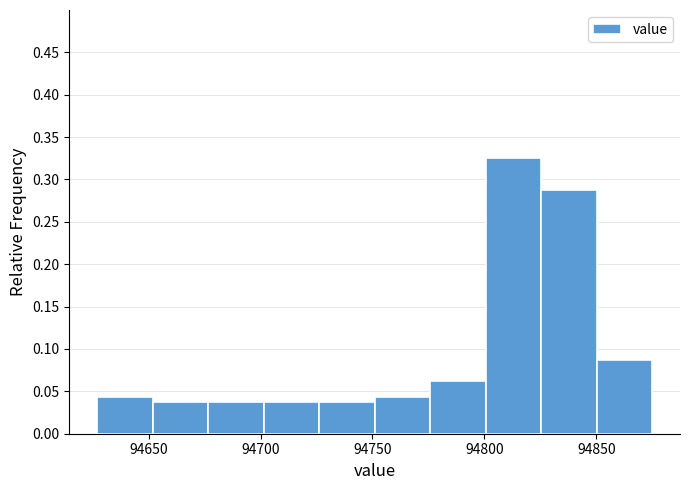

Reading left to right, transcribe this chart: for each bar, give the range it covers on the x-axis and its height. Neither the bar edges nor the heights are printed on the chart, so give them approximately, as read against the axes.

94625 to 94650: 0.045
94650 to 94675: 0.040
94675 to 94700: 0.040
94700 to 94725: 0.040
94725 to 94750: 0.040
94750 to 94775: 0.045
94775 to 94800: 0.065
94800 to 94825: 0.325
94825 to 94850: 0.290
94850 to 94875: 0.090